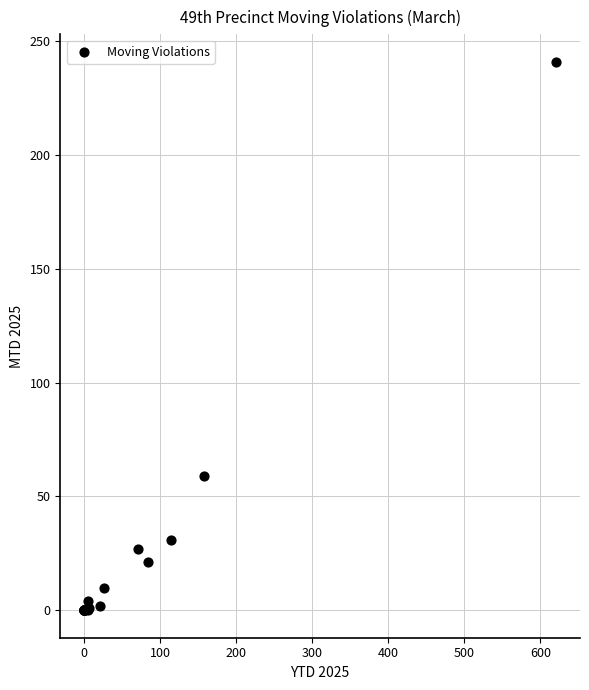

What Y value in the scatter plot is closest to 120?

59